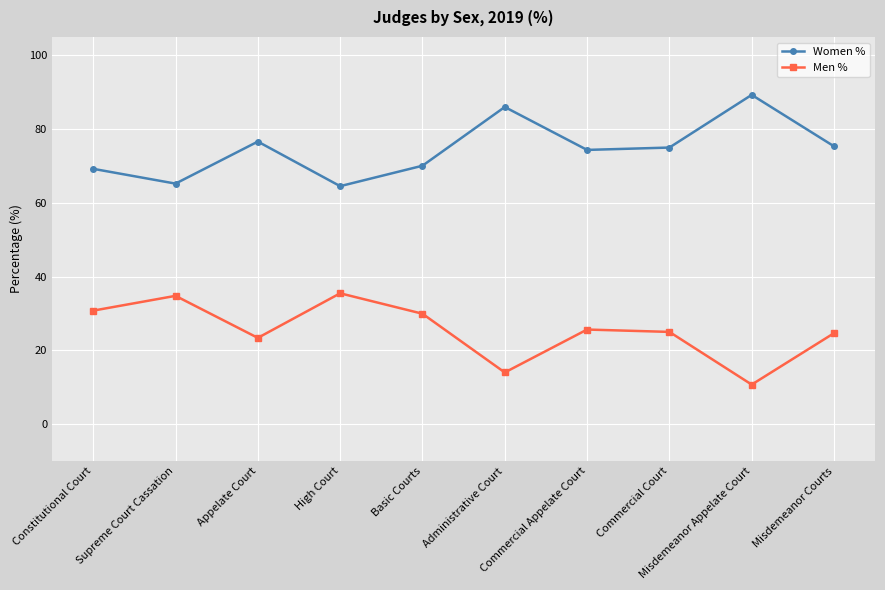

What is the average value of the Men % series?

25.4